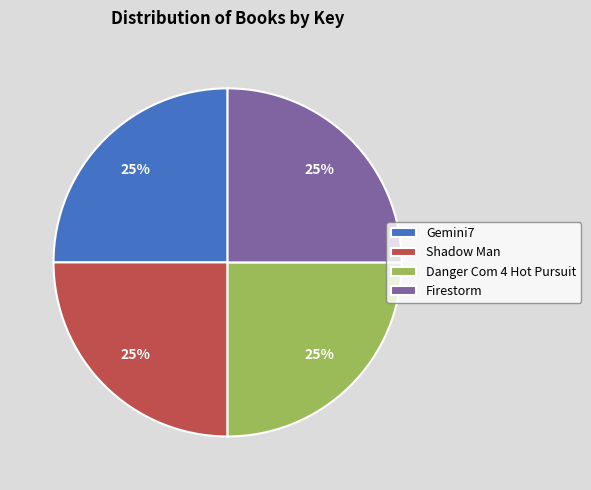

What is the ratio of the value at Shadow Man to the value at Firestorm?

1.0